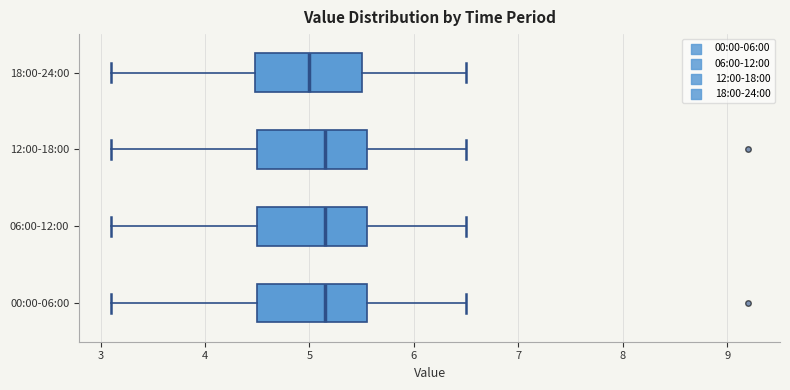

Reading bottom to top, read every box against the x-axis: the position of its median line, the range the box covers, and the ends of its whiskers. The values are not printed on the chart, so give them approximately, as read against the axis.

00:00-06:00: median 5.2, box 4.5 to 5.6, whiskers 3.1 to 6.5
06:00-12:00: median 5.2, box 4.5 to 5.6, whiskers 3.1 to 6.5
12:00-18:00: median 5.2, box 4.5 to 5.6, whiskers 3.1 to 6.5
18:00-24:00: median 5.0, box 4.5 to 5.5, whiskers 3.1 to 6.5